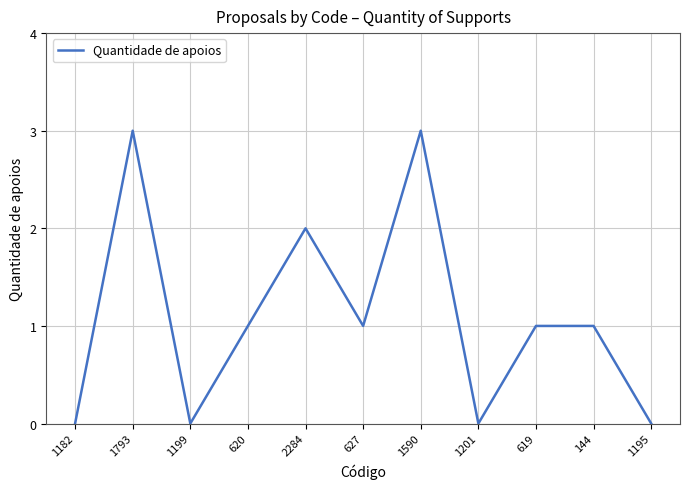

Is it true that the value at 1199 is 0?

True